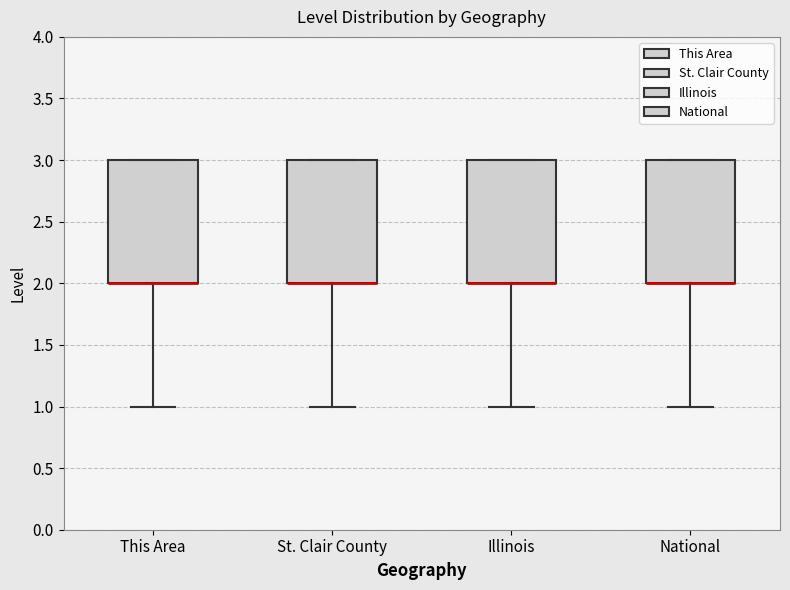

Where is the upper edge of the box for National on the y-axis? The values are not printed on the chart, so give them approximately, as read against the axis.

3